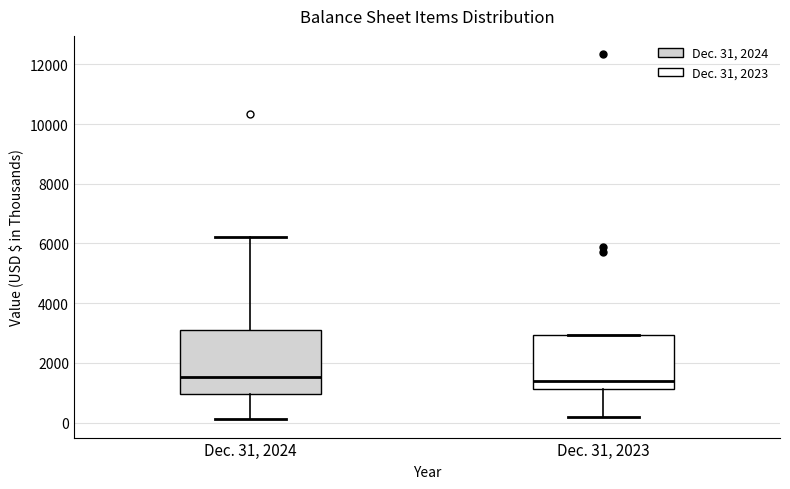

Which box is the tallest, from its lower edge to its upper edge?

Dec. 31, 2024